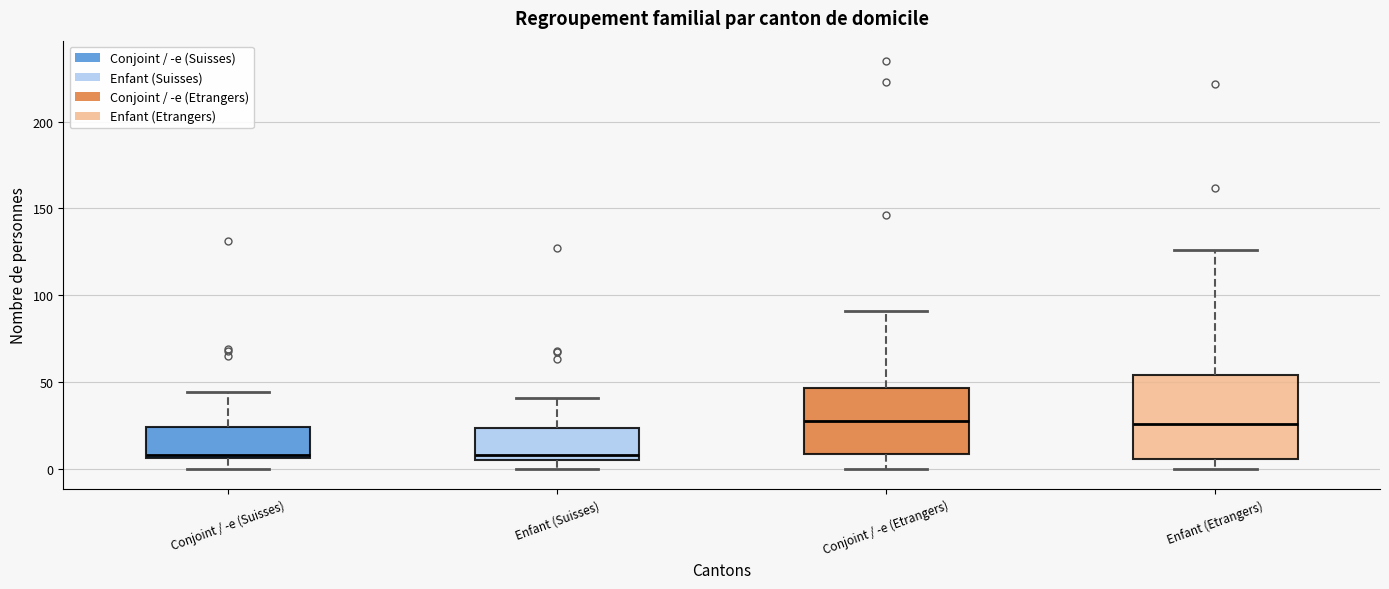

Where is the upper edge of the box for Enfant (Etrangers) on the y-axis? The values are not printed on the chart, so give them approximately, as read against the axis.

55